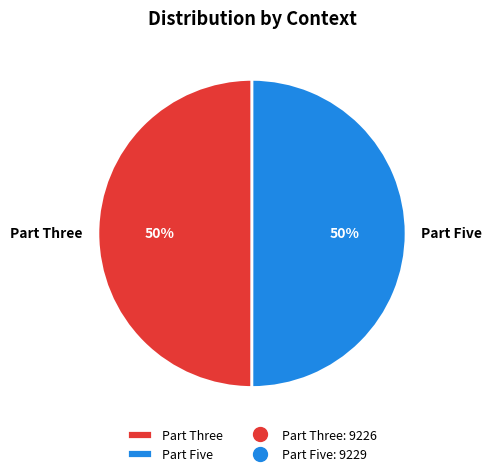

Do Part Five and Part Three together represent more than half of the pie?

Yes